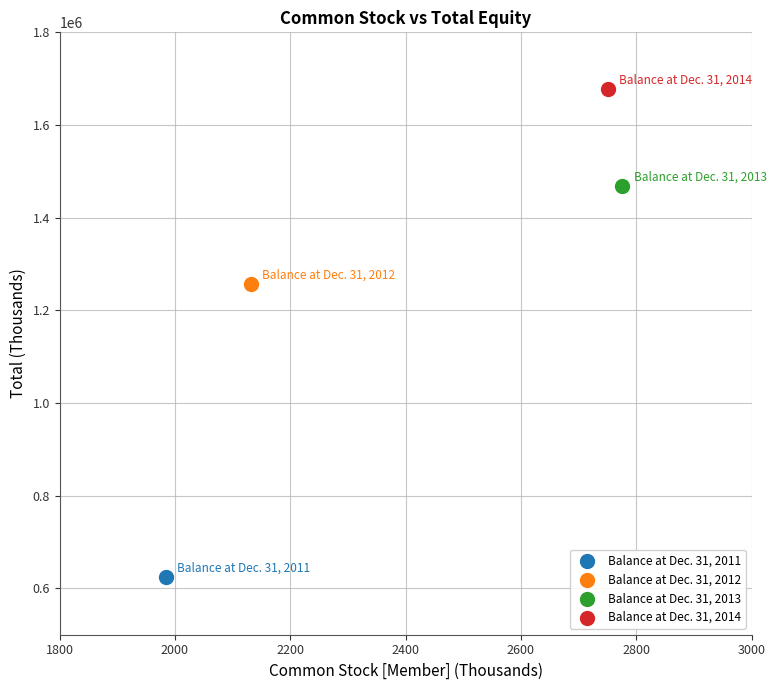

Which series reaches the minimum Y coordinate?

Balance at Dec. 31, 2011